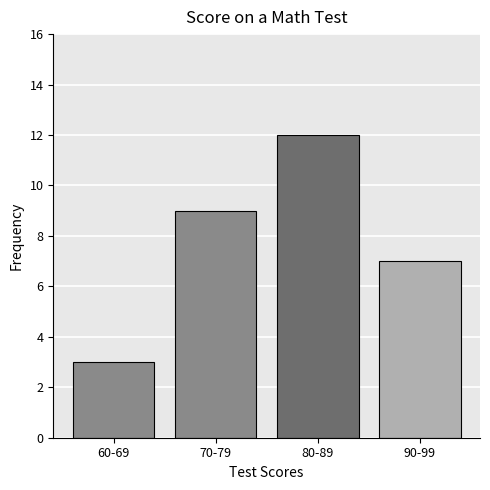

Reading left to right, extract all data points from this chart.

60-69=3	70-79=9	80-89=12	90-99=7